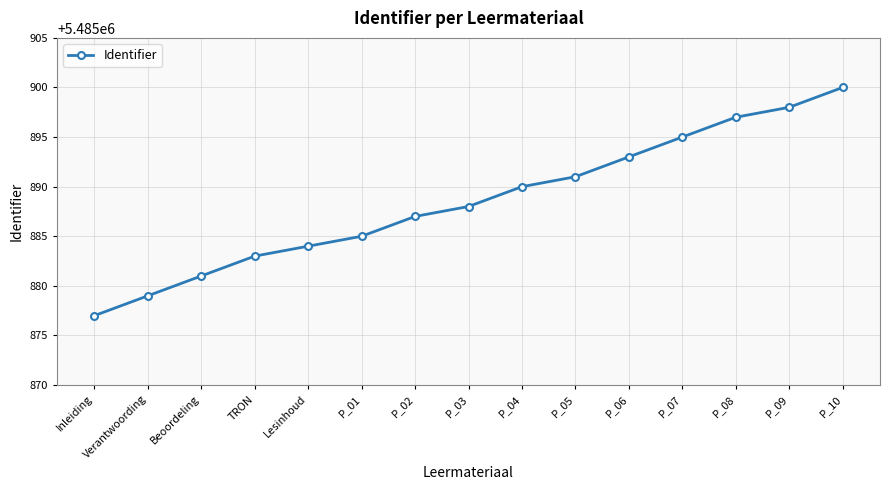

What is the sum of all values?

82288328